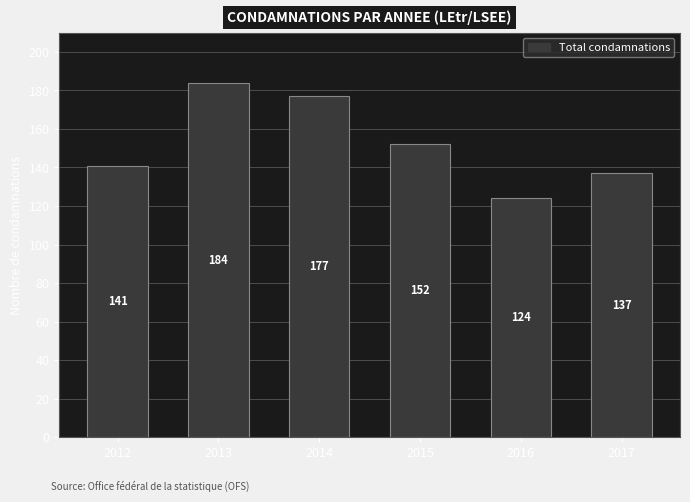

List the labels in order of value, smallest first.

2016, 2017, 2012, 2015, 2014, 2013